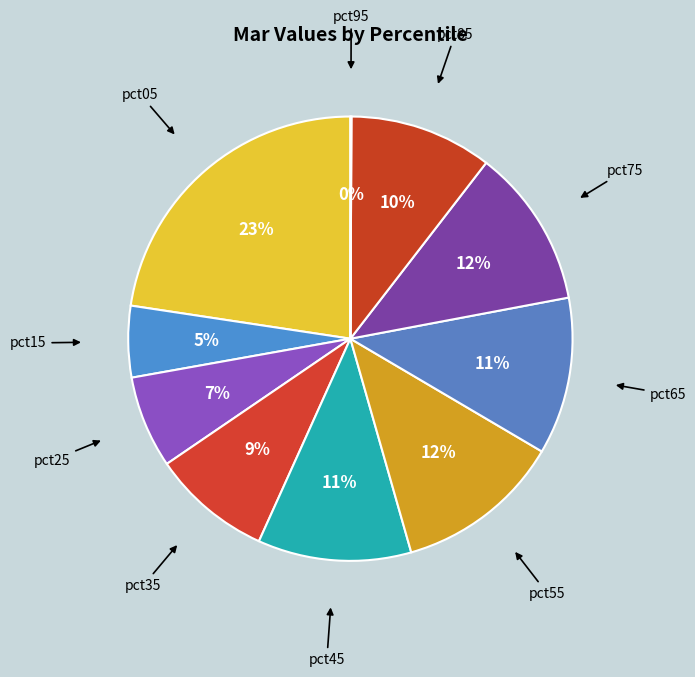

The pct75 slice represents 12% of the pie. True or false?

True